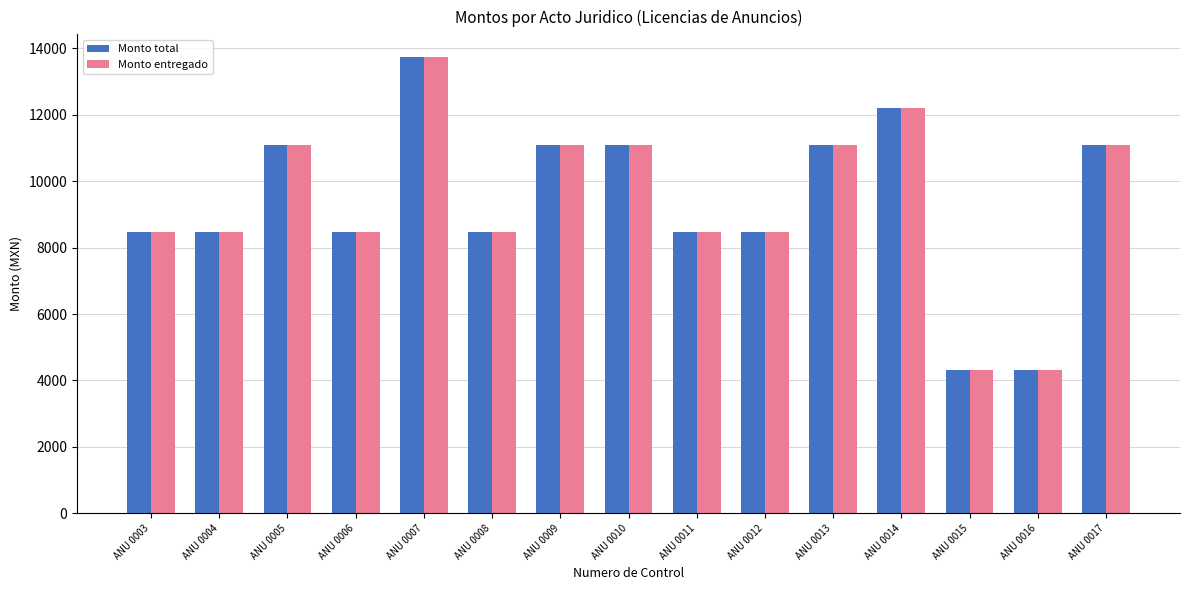

What is the difference between the maximum and second lowest values in the Monto total series?

9419.6